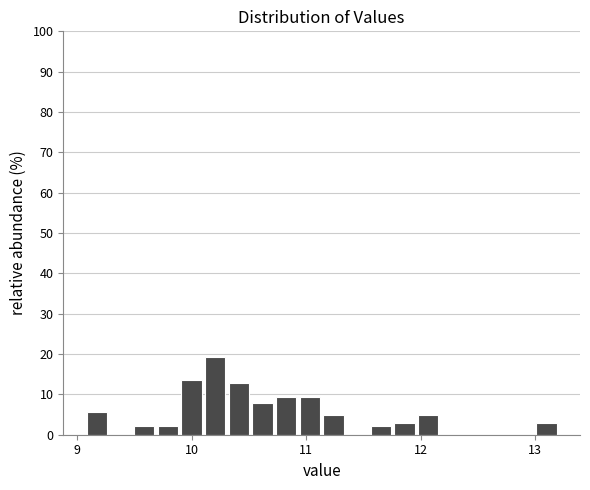

Read against the x-axis, roughly where is the centre of the tallest bar?

10.2